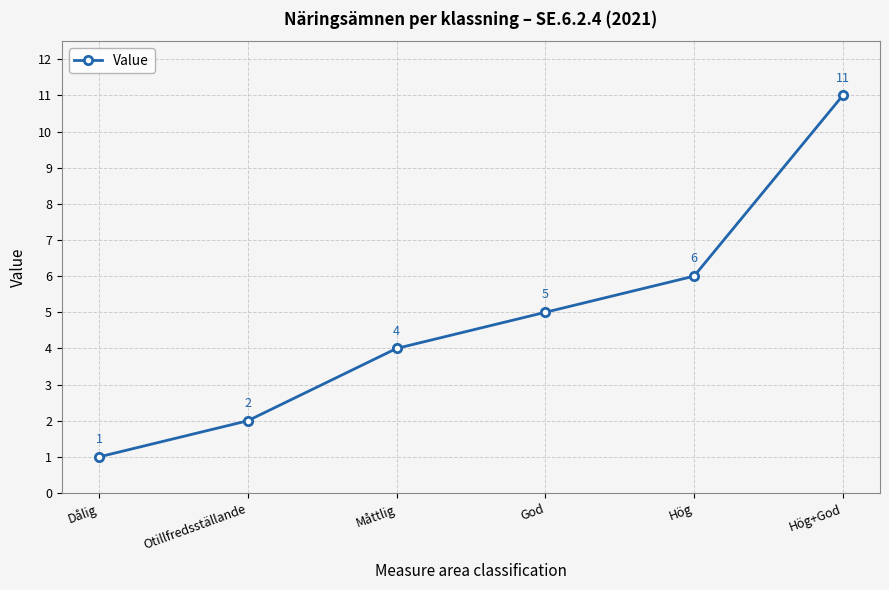

What is the change in value from Dålig to Hög+God?

+10